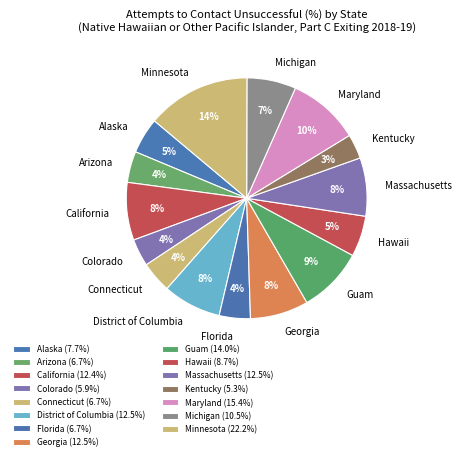

The Massachusetts slice represents 1% of the pie. True or false?

False